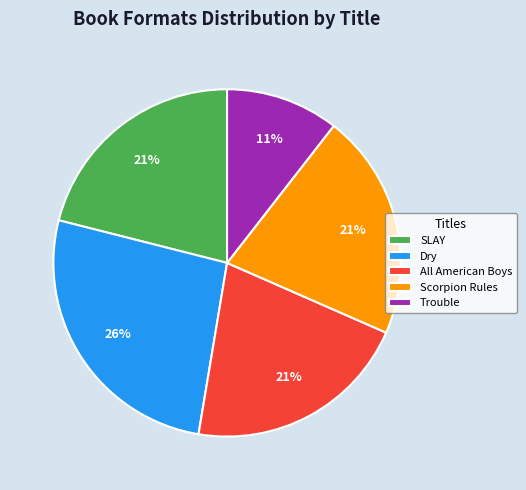

To the nearest percent, what is the combined percentage of All American Boys and Dry?

47%